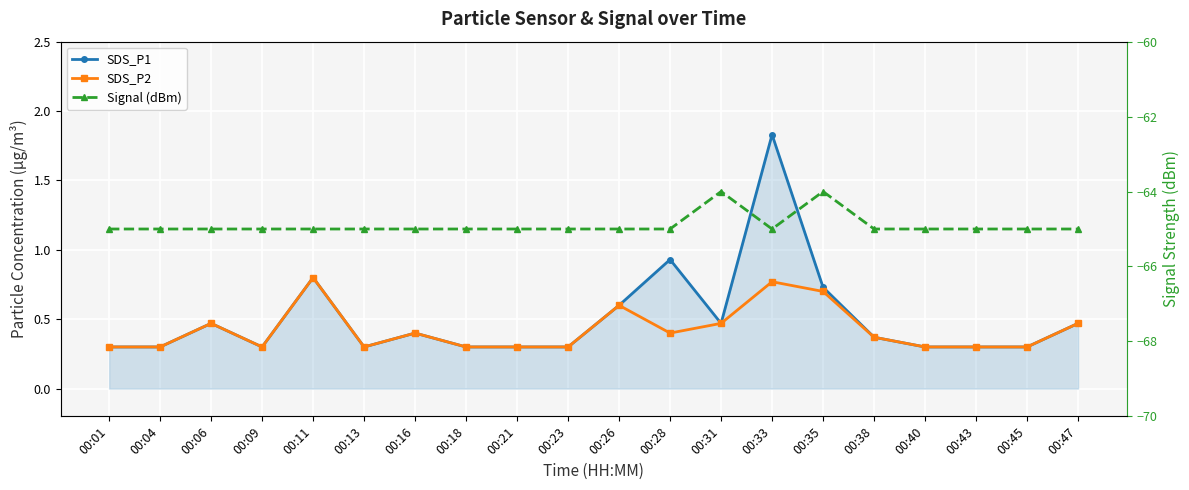

The value of Signal (dBm) at 00:09 is -38.7. True or false?

False